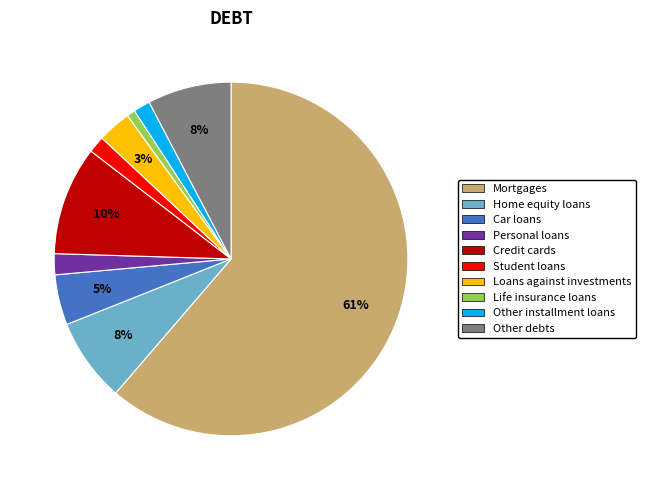

What is the smallest slice in the pie chart?

Life insurance loans